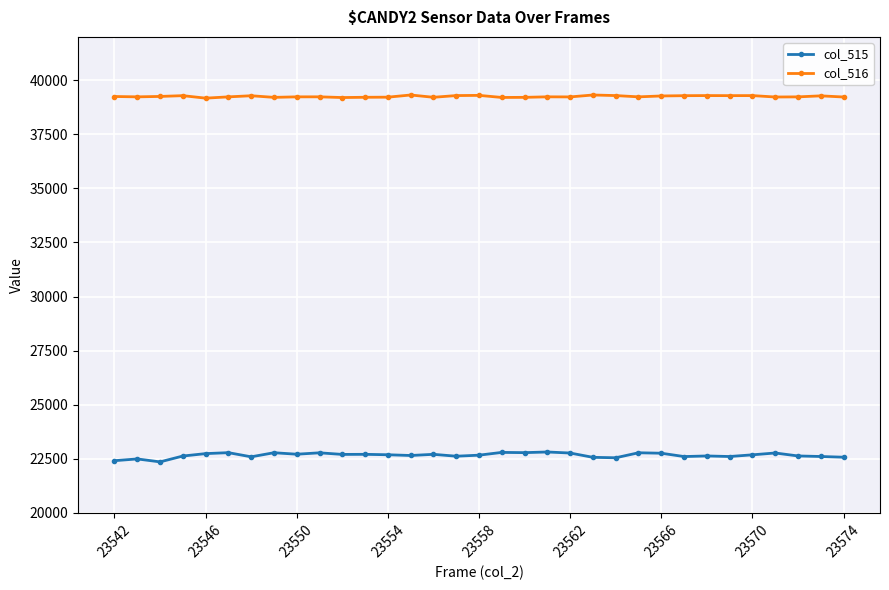

True or false: col_515 and col_516 intersect in this chart.

False